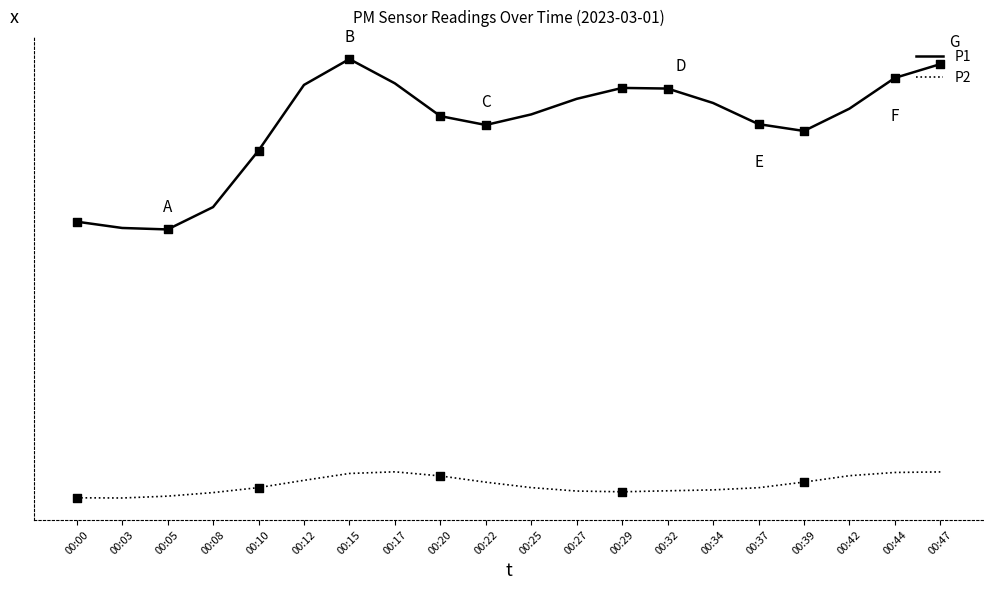

At which category is the sum across all series the highest?

00:15